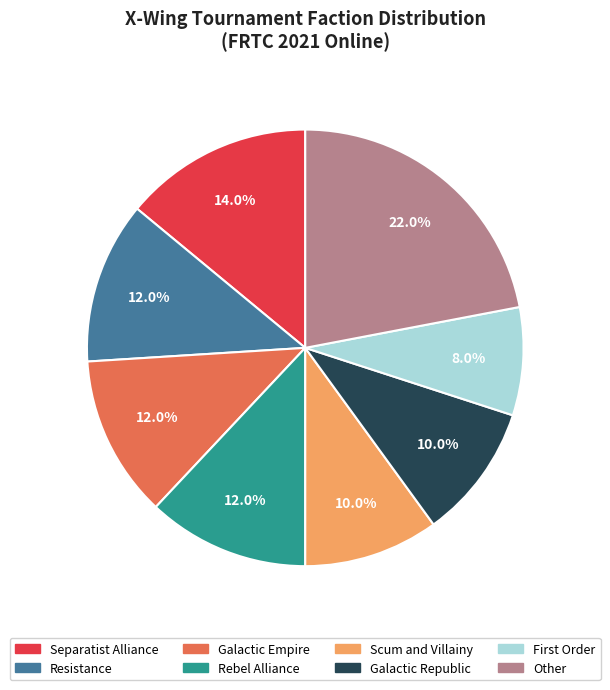

Which category has the biggest portion of the pie?

Other